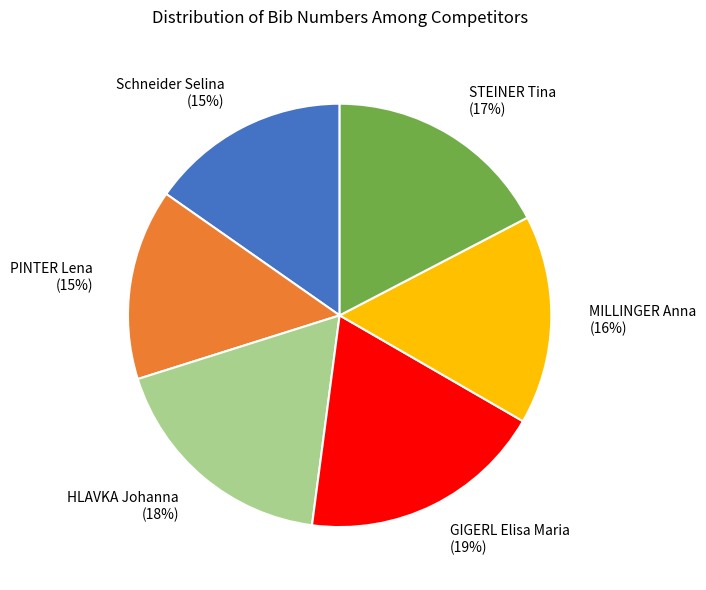

To the nearest percent, what percentage of the pie is Schneider Selina?

15%